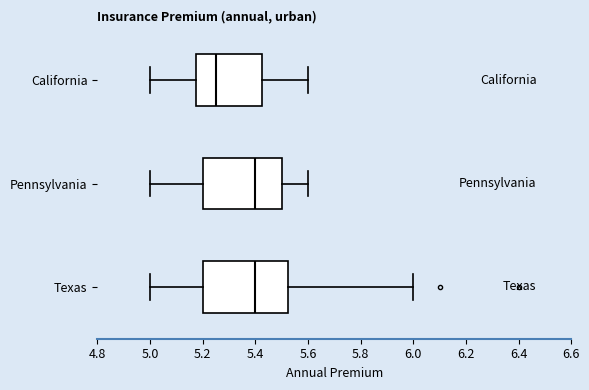

Comparing the boxes themselves (not the whiskers), which one is the widest?

Texas